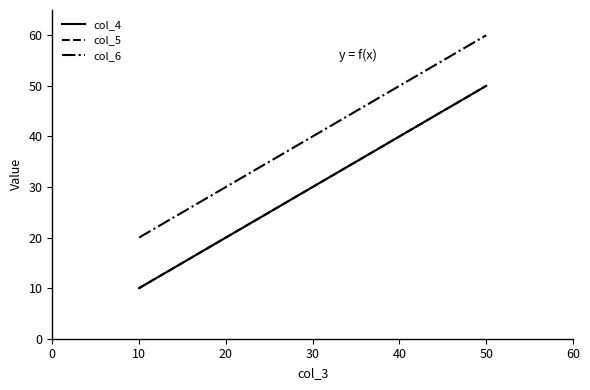

Is this an area chart (filled region under the line)?

No